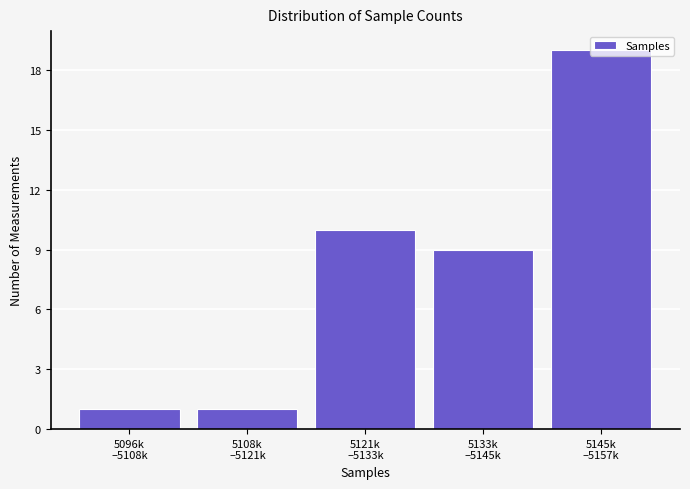

What is the value of the 5th bar from the left?

19